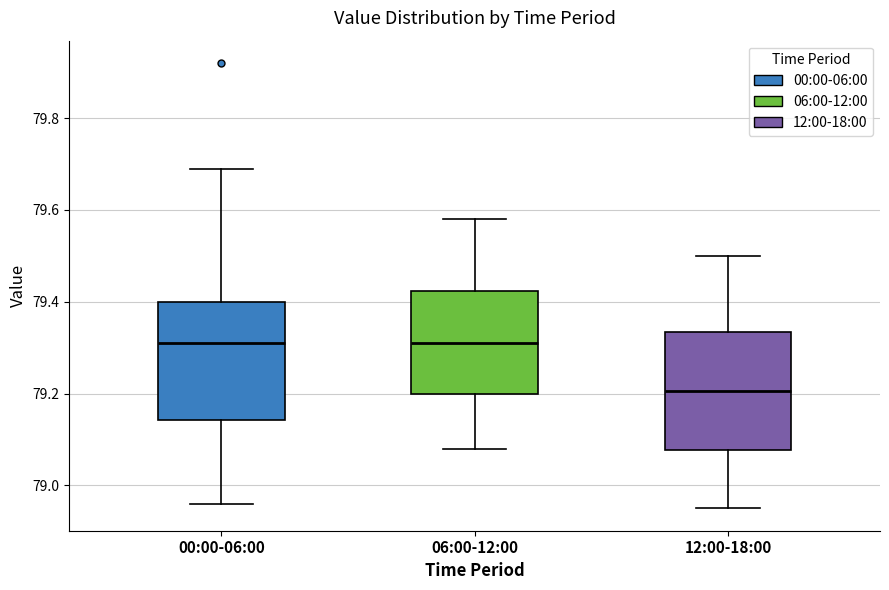

Reading left to right, read every box against the y-axis: the position of its median line, the range the box covers, and the ends of its whiskers. The values are not printed on the chart, so give them approximately, as read against the axis.

00:00-06:00: median 79.32, box 79.14 to 79.40, whiskers 78.96 to 79.70
06:00-12:00: median 79.32, box 79.20 to 79.42, whiskers 79.08 to 79.58
12:00-18:00: median 79.20, box 79.08 to 79.34, whiskers 78.96 to 79.50